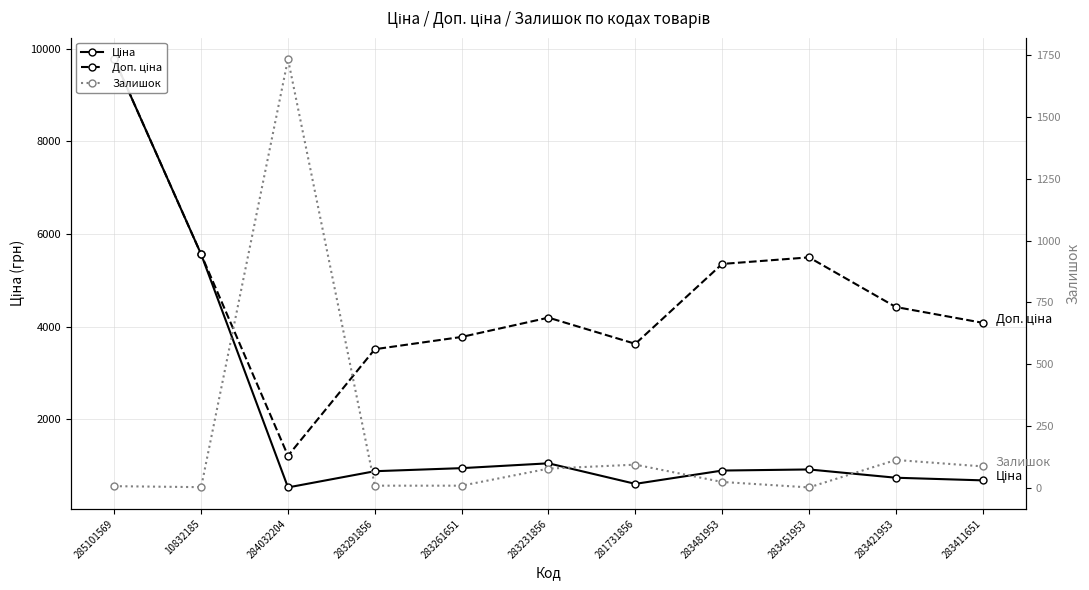

Reading left to right, transcribe all the data shown in this chart.

Ціна: 285101569=9775.5	10832185=5560.3	284032204=528.2	283291856=878.0	283261651=944.2	283231856=1048.4	281731856=604.6	283481953=892.2	283451953=915.8	283421953=737.2	283411651=680.4
Доп. ціна: 285101569=9775.5	10832185=5560.3	284032204=1210.7	283291856=3511.9	283261651=3777.0	283231856=4193.5	281731856=3627.9	283481953=5353.1	283451953=5495.0	283421953=4423.0	283411651=4082.3
Залишок: 285101569=7.0	10832185=3.0	284032204=1734.0	283291856=9.0	283261651=9.0	283231856=78.0	281731856=94.0	283481953=24.0	283451953=2.0	283421953=113.0	283411651=87.0